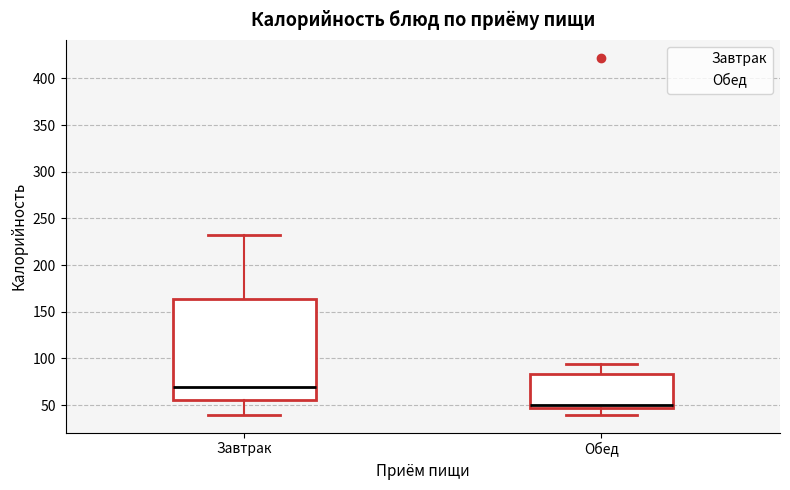

Which box's median line is the lowest?

Обед